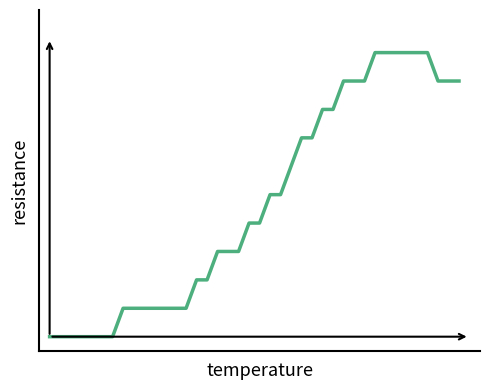

Does the chart have visible grid lines?

No